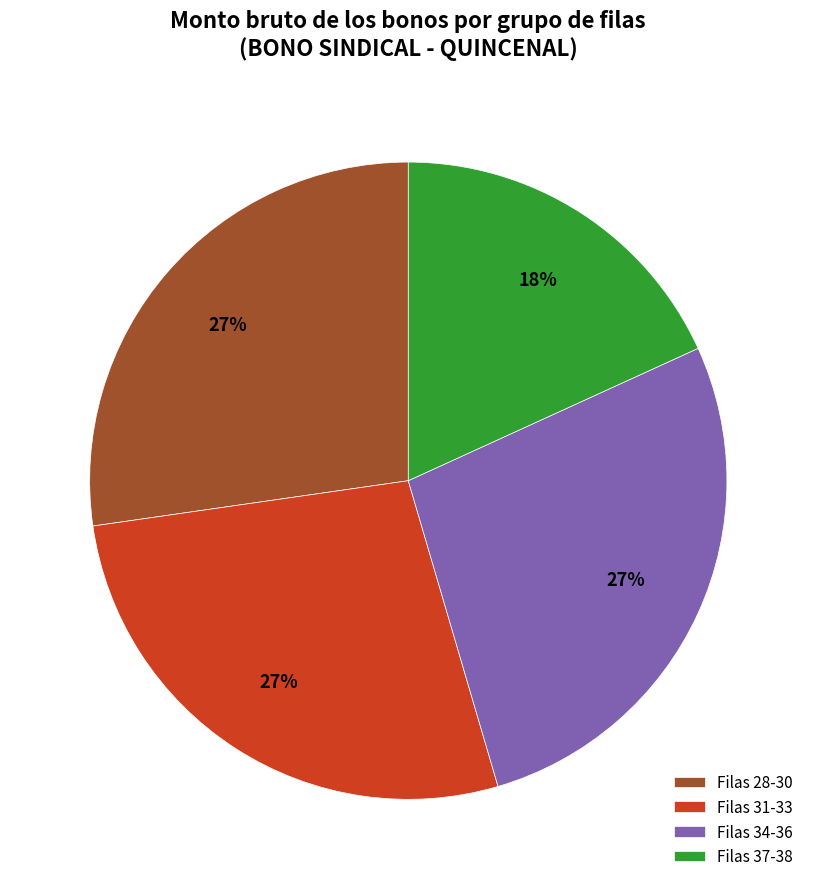

What percentage is the Filas 34-36 slice, to the nearest percent?

27%